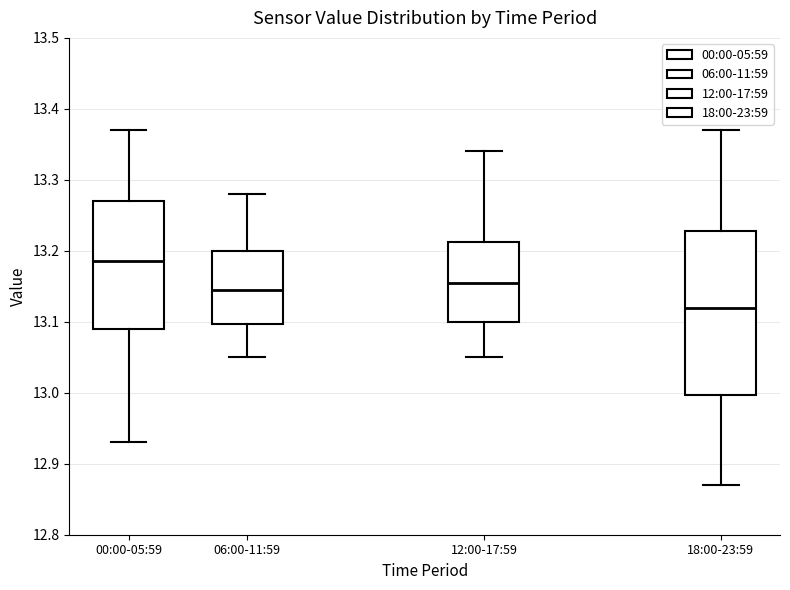

Comparing the boxes themselves (not the whiskers), which one is the tallest?

18:00-23:59